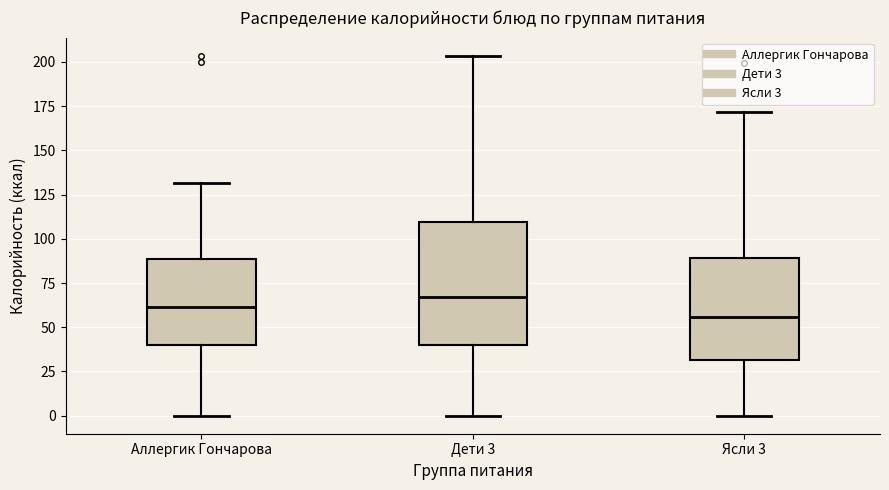

Reading left to right, transcribe this box plot: for each box, give where its median line is, the range the box spans, and where its two whiskers end, as read against the y-axis. The values are not printed on the chart, so give them approximately, as read against the axis.

Аллергик Гончарова: median 60, box 40 to 90, whiskers 0 to 130
Дети 3: median 65, box 40 to 110, whiskers 0 to 205
Ясли 3: median 55, box 30 to 90, whiskers 0 to 170